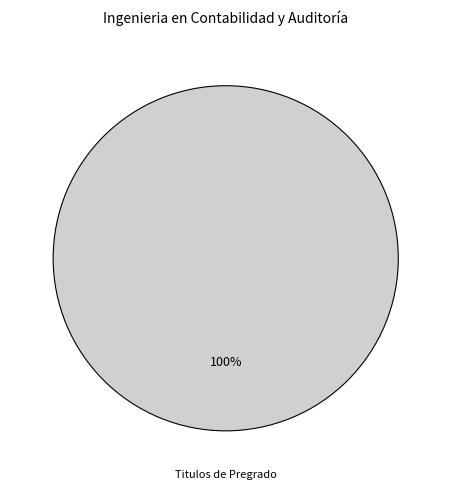

Does any single category account for the majority?

Yes